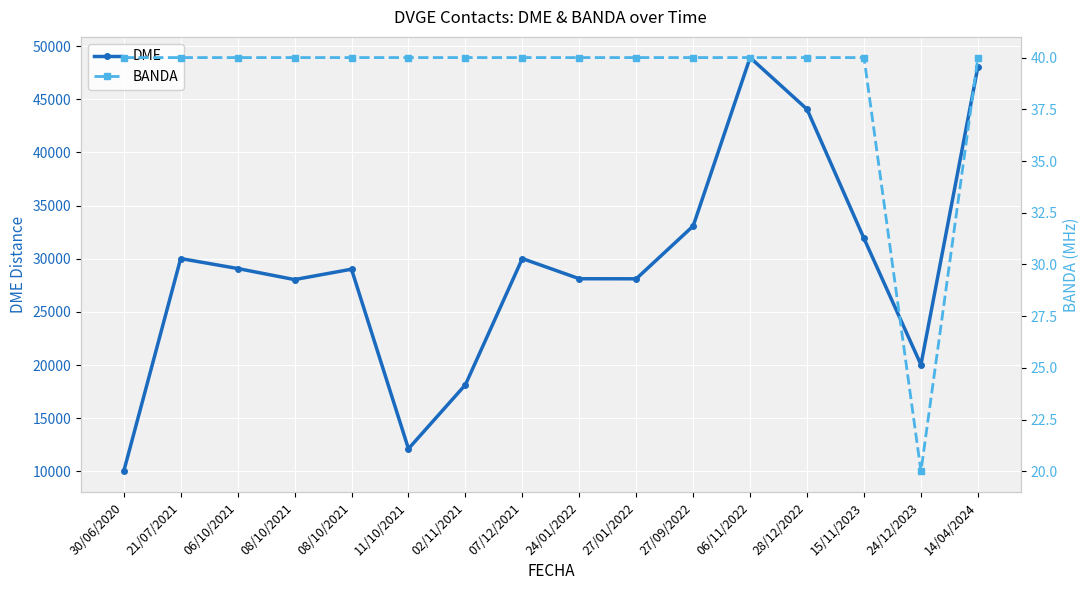

What are all the series names shown in the legend?

DME, BANDA